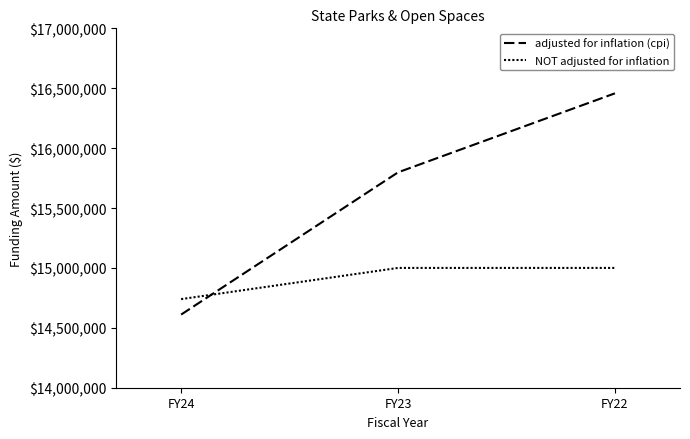

What is the highest value of the NOT adjusted for inflation series?

15000000